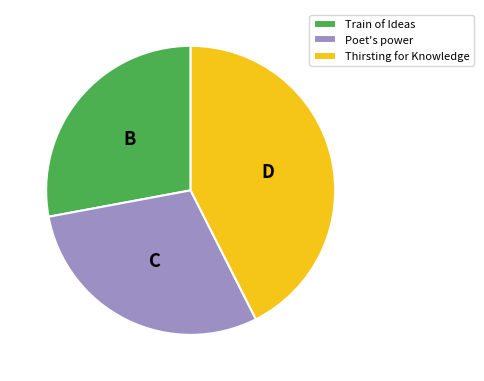

Rank the categories by value from highest to lowest.

Thirsting for Knowledge, Poet's power, Train of Ideas